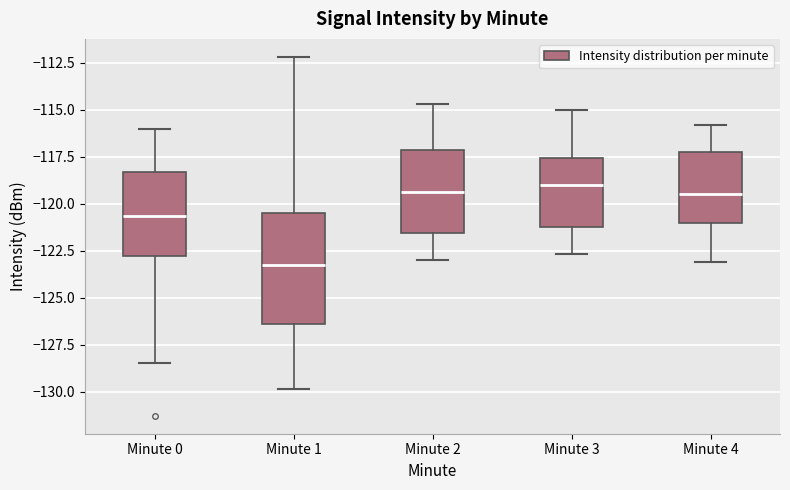

Reading left to right, read every box against the y-axis: the position of its median line, the range the box covers, and the ends of its whiskers. The values are not printed on the chart, so give them approximately, as read against the axis.

Minute 0: median -120.5, box -123.0 to -118.5, whiskers -128.5 to -116.0
Minute 1: median -123.5, box -126.5 to -120.5, whiskers -130.0 to -112.0
Minute 2: median -119.5, box -121.5 to -117.0, whiskers -123.0 to -114.5
Minute 3: median -119.0, box -121.0 to -117.5, whiskers -122.5 to -115.0
Minute 4: median -119.5, box -121.0 to -117.0, whiskers -123.0 to -116.0